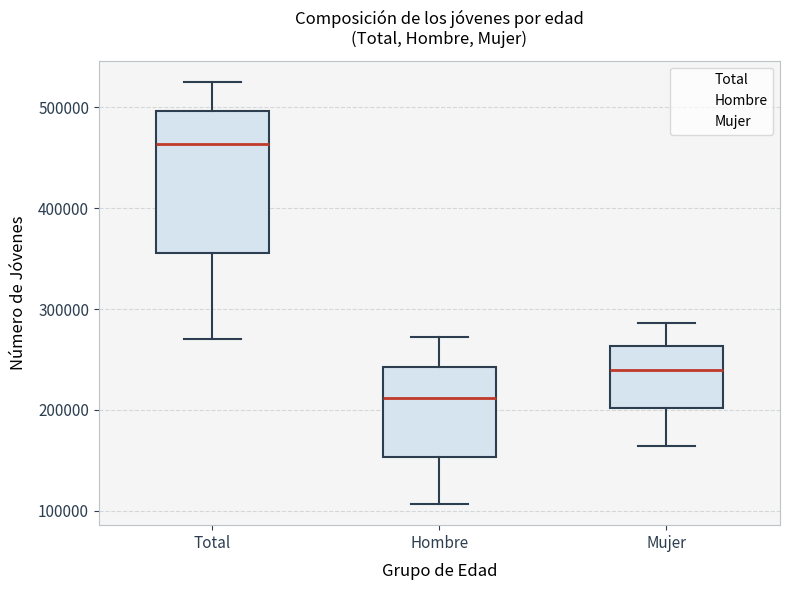

Reading left to right, transcribe this box plot: for each box, give where its median line is, the range the box spans, and where its two whiskers end, as read against the y-axis. The values are not printed on the chart, so give them approximately, as read against the axis.

Total: median 460000, box 360000 to 500000, whiskers 270000 to 530000
Hombre: median 210000, box 150000 to 240000, whiskers 110000 to 270000
Mujer: median 240000, box 200000 to 260000, whiskers 160000 to 290000